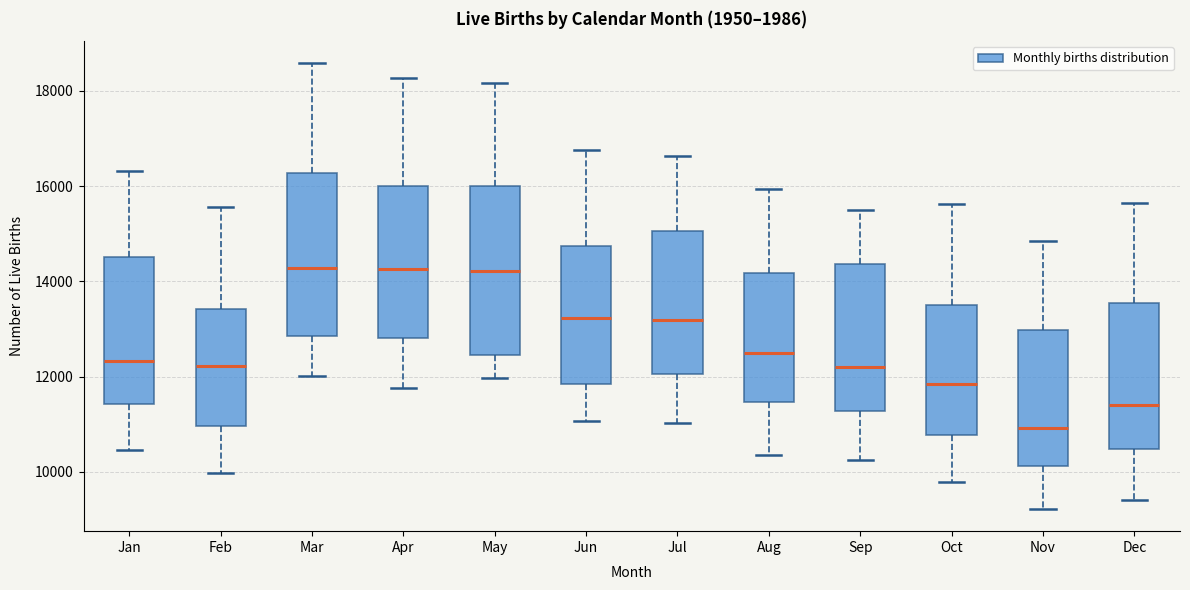

Reading left to right, read every box against the y-axis: the position of its median line, the range the box covers, and the ends of its whiskers. The values are not printed on the chart, so give them approximately, as read against the axis.

Jan: median 12400, box 11400 to 14600, whiskers 10400 to 16400
Feb: median 12200, box 11000 to 13400, whiskers 10000 to 15600
Mar: median 14200, box 12800 to 16200, whiskers 12000 to 18600
Apr: median 14200, box 12800 to 16000, whiskers 11800 to 18200
May: median 14200, box 12400 to 16000, whiskers 12000 to 18200
Jun: median 13200, box 11800 to 14800, whiskers 11000 to 16800
Jul: median 13200, box 12000 to 15000, whiskers 11000 to 16600
Aug: median 12400, box 11400 to 14200, whiskers 10400 to 16000
Sep: median 12200, box 11200 to 14400, whiskers 10200 to 15600
Oct: median 11800, box 10800 to 13400, whiskers 9800 to 15600
Nov: median 11000, box 10200 to 13000, whiskers 9200 to 14800
Dec: median 11400, box 10400 to 13600, whiskers 9400 to 15600